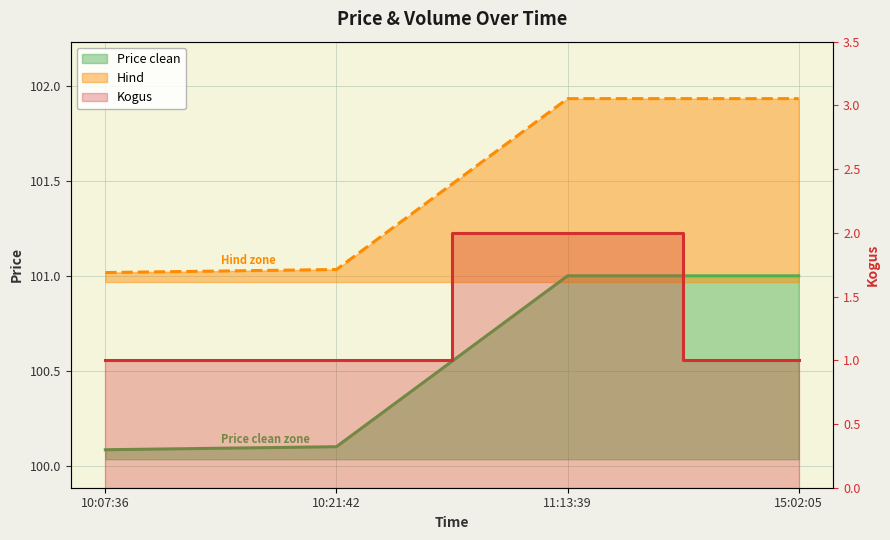

What is the maximum value for Price clean?

101.0